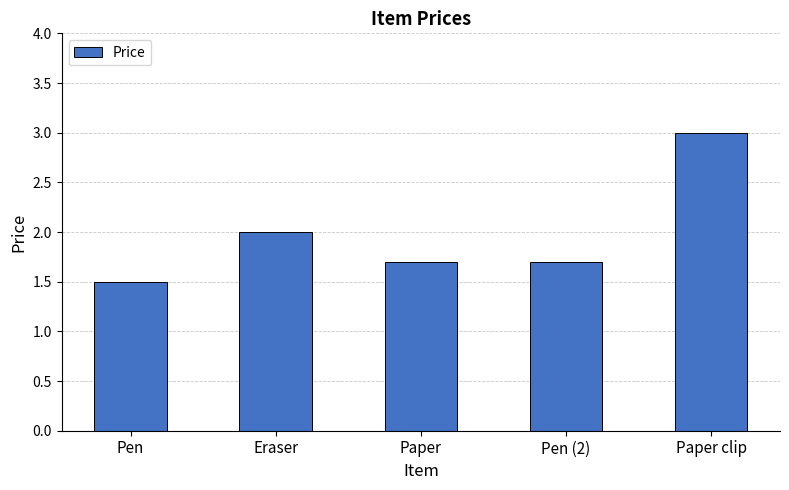

What is the label of the 3rd bar from the left?

Paper